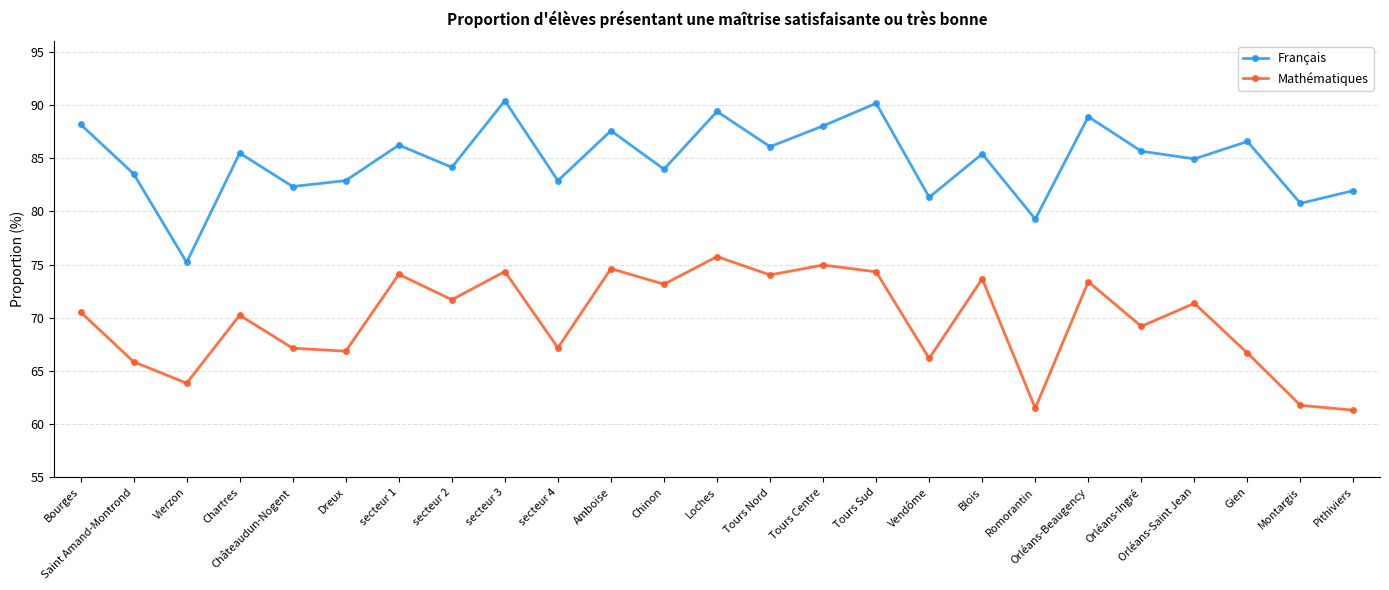

What is the total value across all series at Amboise?

162.2